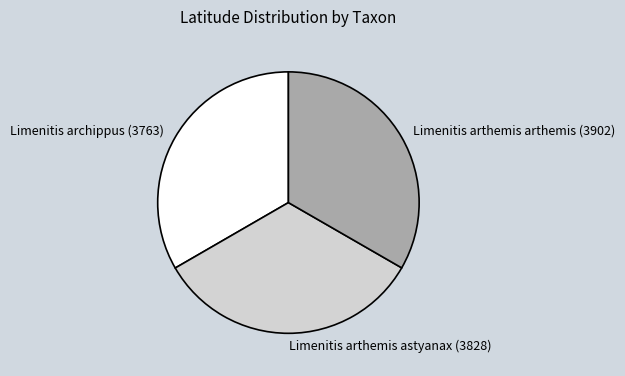

Count the number of slices in the pie.

3